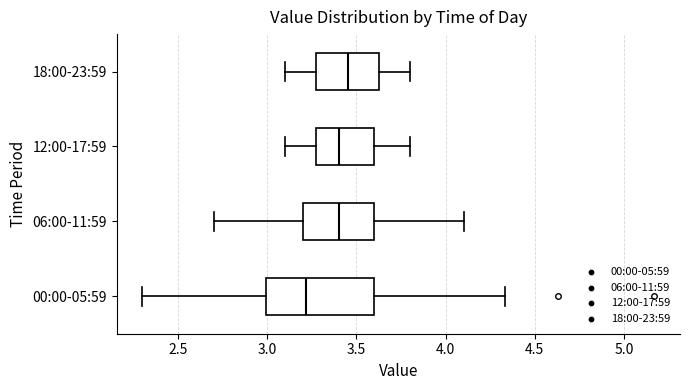

Which box is the widest, from its left edge to its right edge?

00:00-05:59